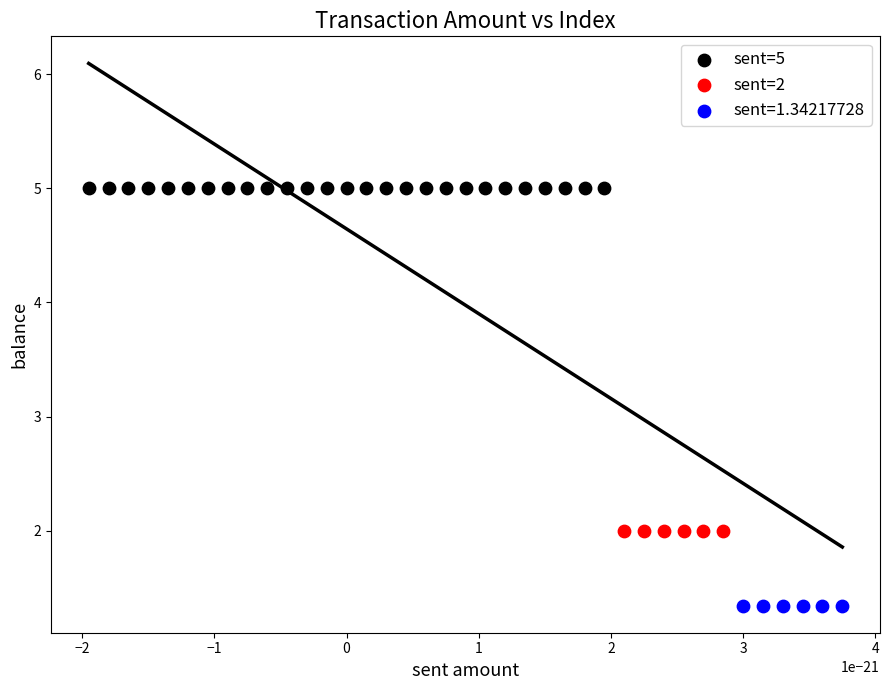

Which series contains the lowest Y value?

sent=1.34217728